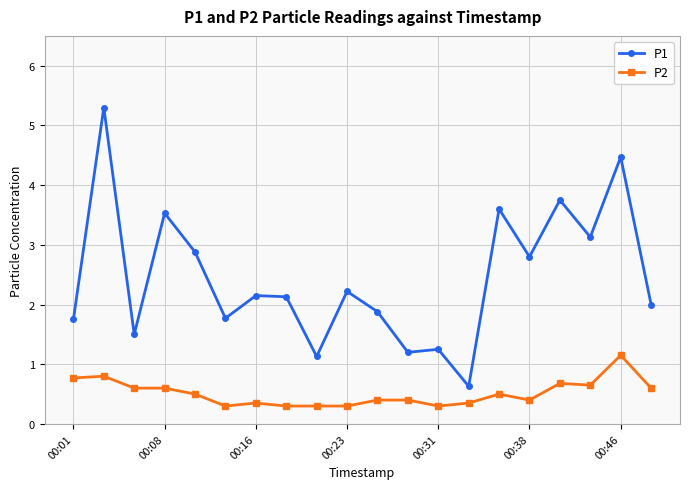

True or false: P2 has more than 1 interior local peaks.

True